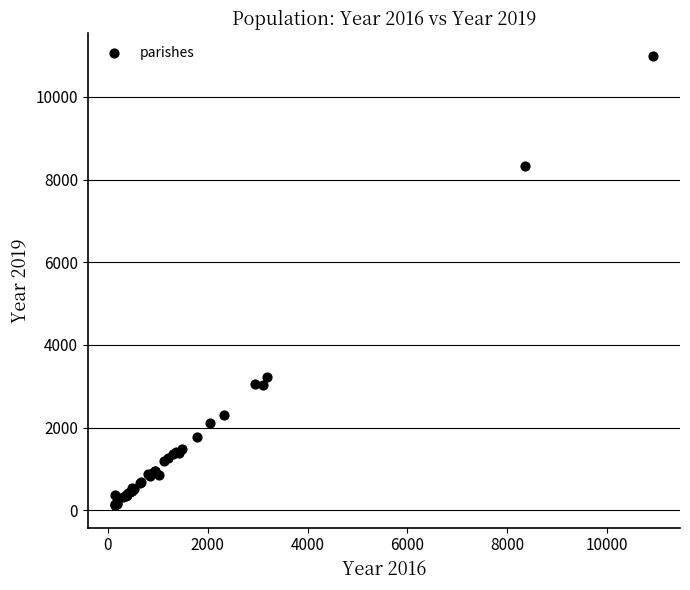

What Y value in the scatter plot is closest to 5559?

3233